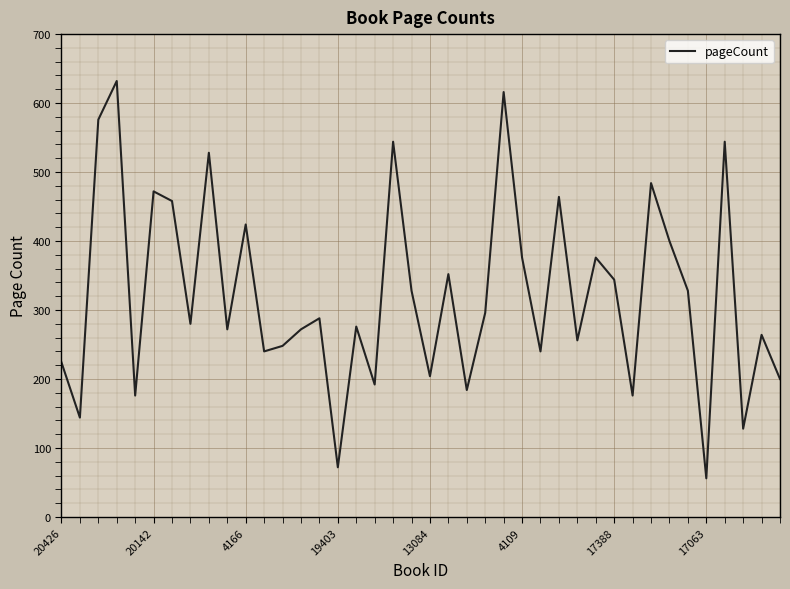

What is the smallest value displayed?

56